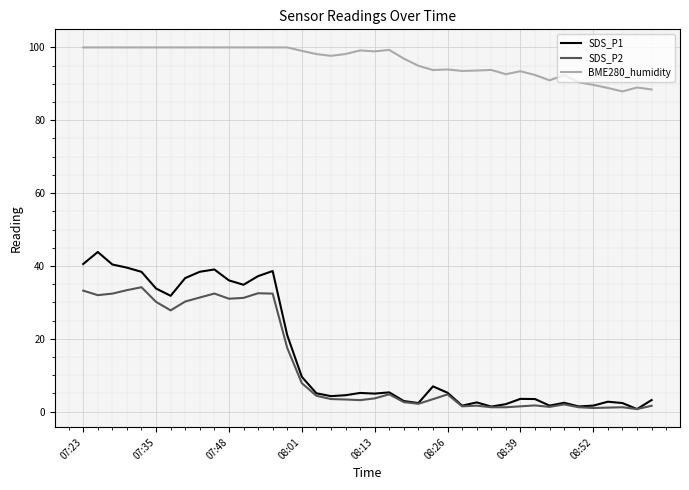

Which series has the largest total across all categories?

BME280_humidity